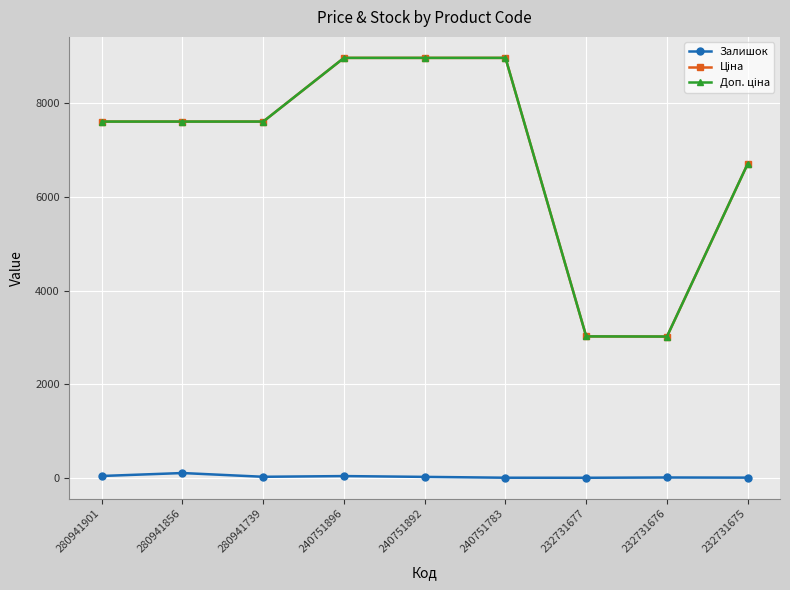

What is the maximum value shown in the chart?

8966.9